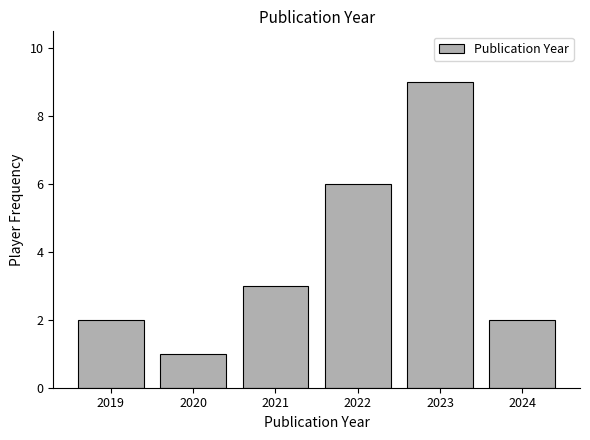

Reading left to right, transcribe all the data shown in this chart.

2019=2	2020=1	2021=3	2022=6	2023=9	2024=2